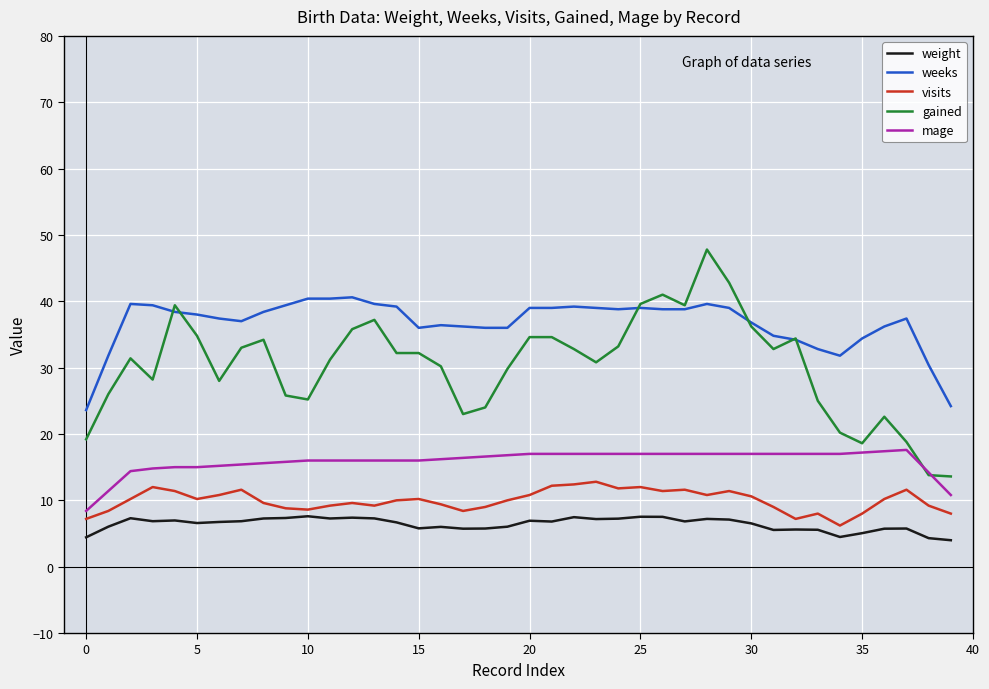

Which series has the largest range (max minus min)?

gained